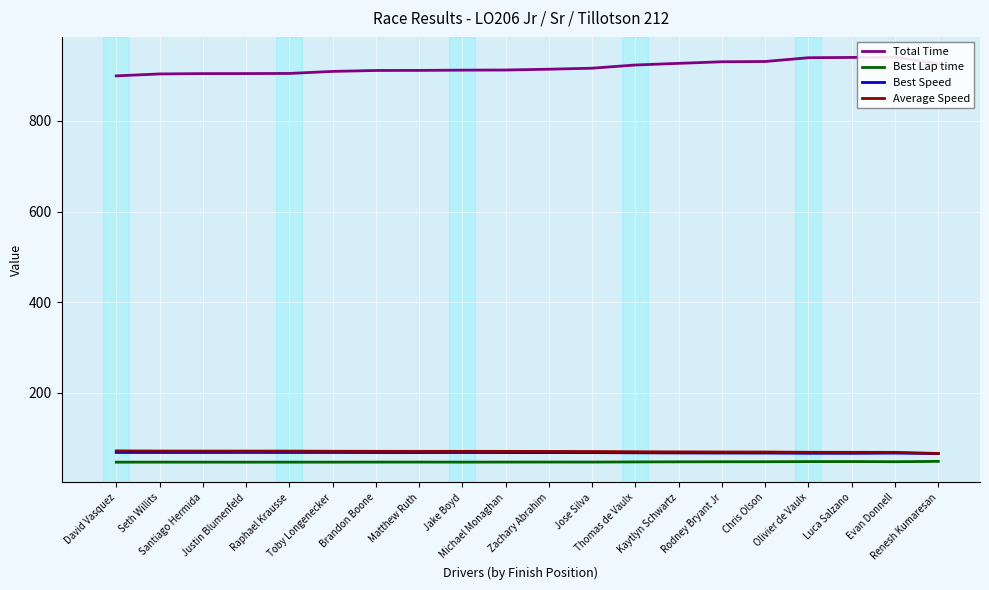

Reading right to left, extract all data points from this chart.

Total Time: 926.2	940.6	940.0	939.3	931.0	930.4	926.9	923.3	916.2	914.0	912.2	911.9	911.3	911.2	909.1	904.6	904.4	904.3	903.5	899.3
Best Lap time: 49.0	48.2	48.5	48.5	48.1	48.1	48.0	47.7	47.4	47.5	47.4	47.3	47.4	47.4	47.3	47.2	47.2	47.2	47.3	47.2
Best Speed: 66.2	67.2	66.7	66.8	67.3	67.3	67.5	67.9	68.3	68.3	68.3	68.5	68.3	68.4	68.6	68.6	68.6	68.6	68.5	68.7
Average Speed: 66.5	68.9	68.9	69.0	69.6	69.7	69.9	70.2	70.7	70.9	71.0	71.1	71.1	71.1	71.3	71.6	71.7	71.7	71.7	72.1